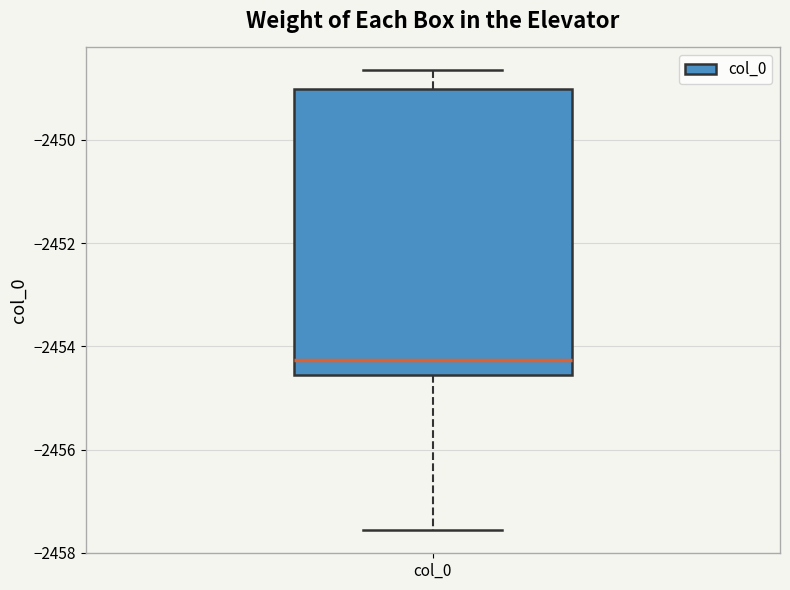

Where is the lower edge of the box for col_0 on the y-axis? The values are not printed on the chart, so give them approximately, as read against the axis.

-2454.6